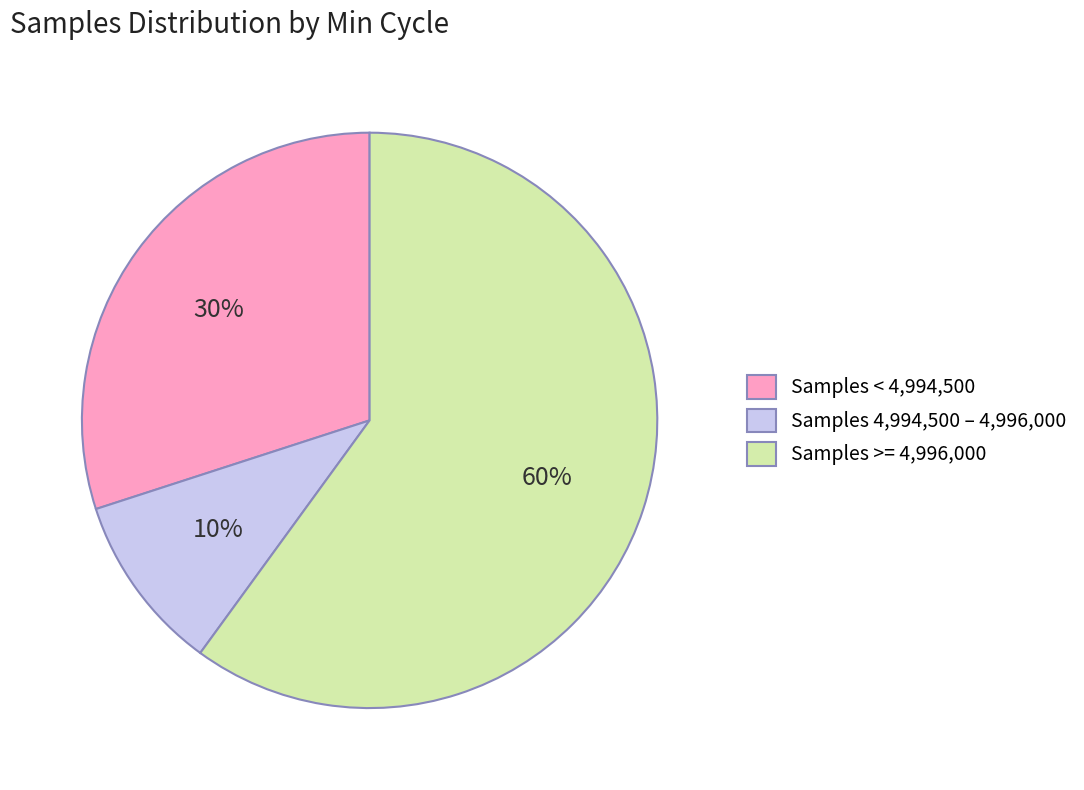

Count the number of slices in the pie.

3